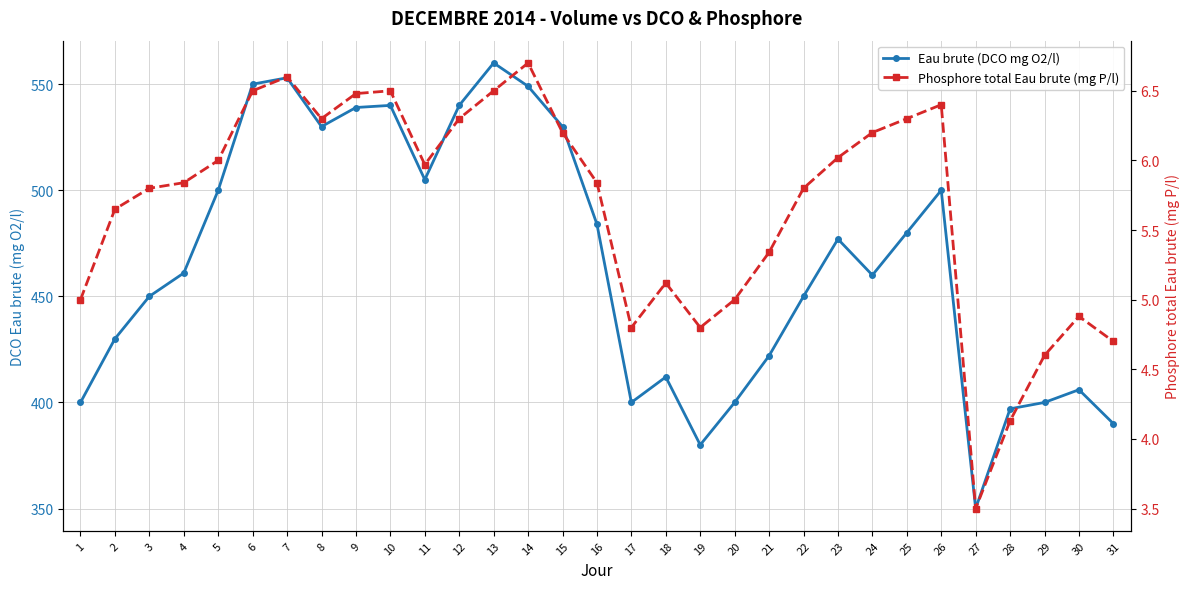

How many data points does each series have?

31